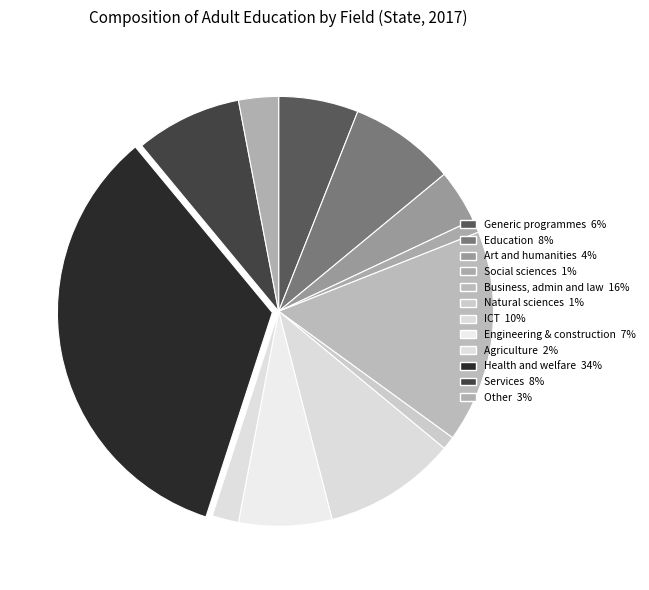

What is the largest slice in the pie chart?

Health and welfare 34%